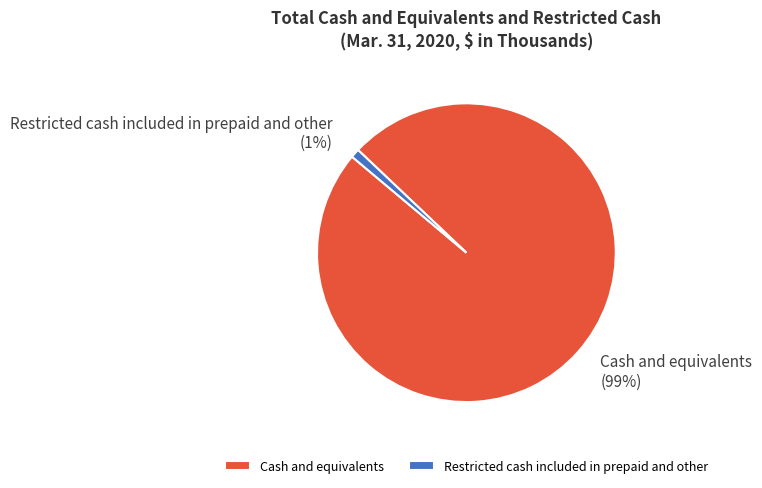

Which category has the biggest portion of the pie?

Cash and equivalents